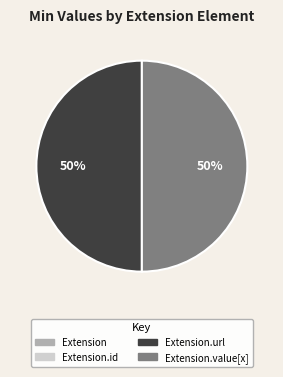

To the nearest percent, what is the average slice percentage?

25%